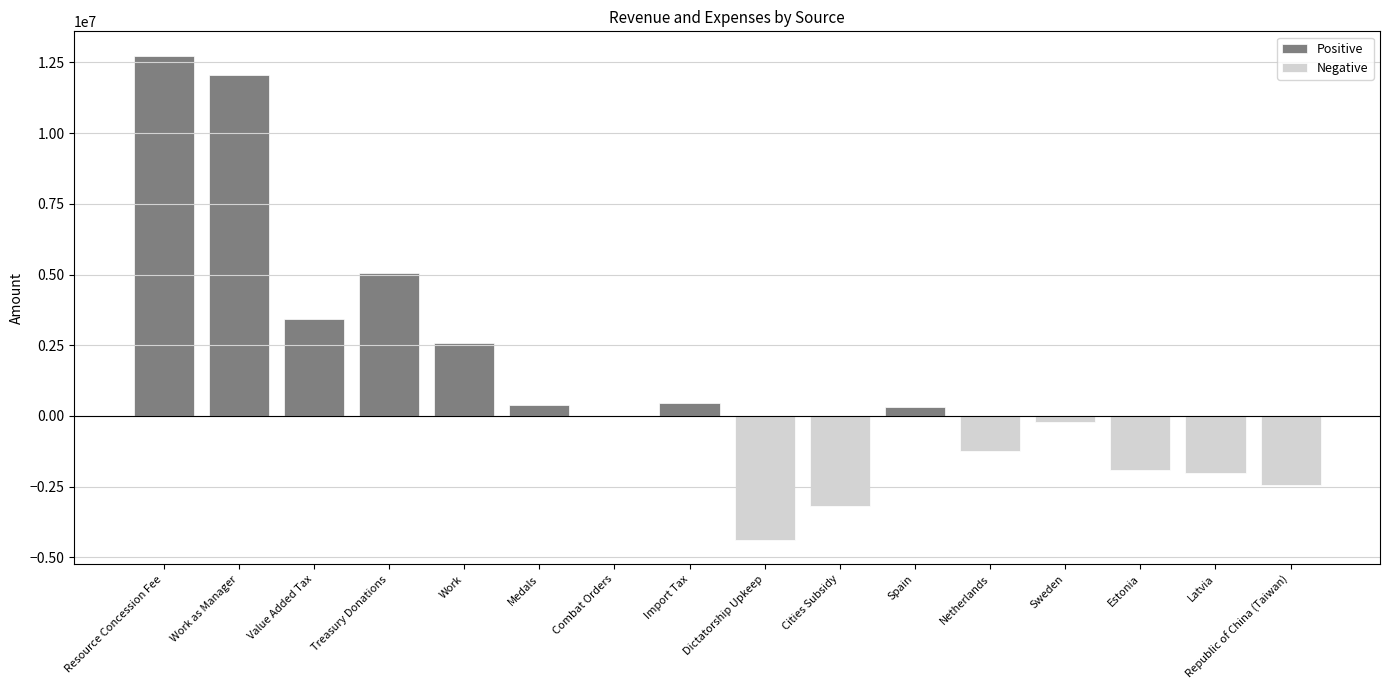

Does the chart contain stacked bars?

No